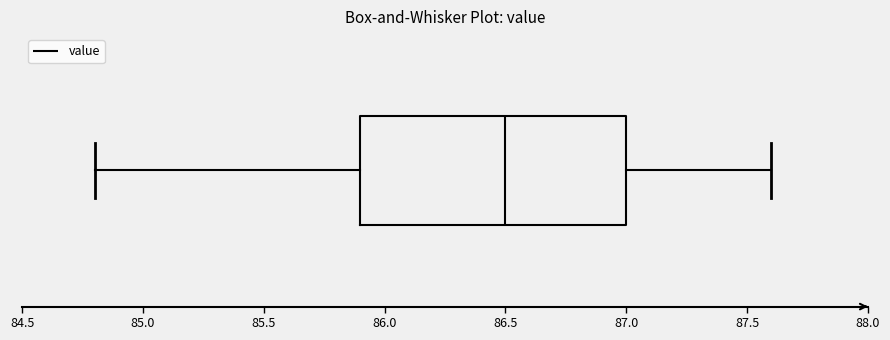

Transcribe this box plot: give where the median line is, the range the box spans, and where the two whiskers end, as read against the x-axis. The values are not printed on the chart, so give them approximately, as read against the axis.

median 86.5, box 85.9 to 87.0, whiskers 84.8 to 87.6